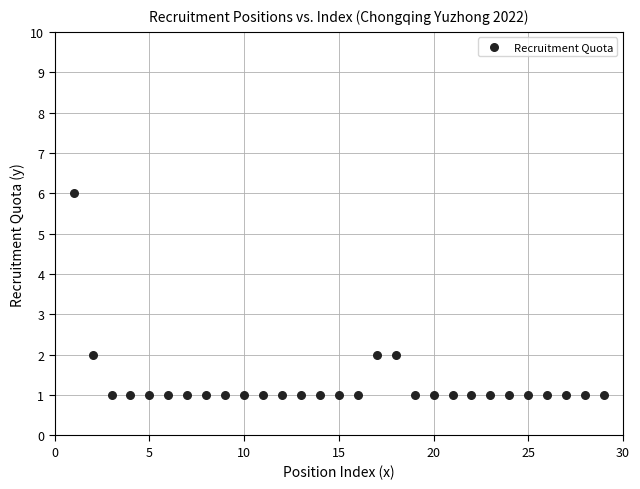

What is the range of X values (max minus min)?

28